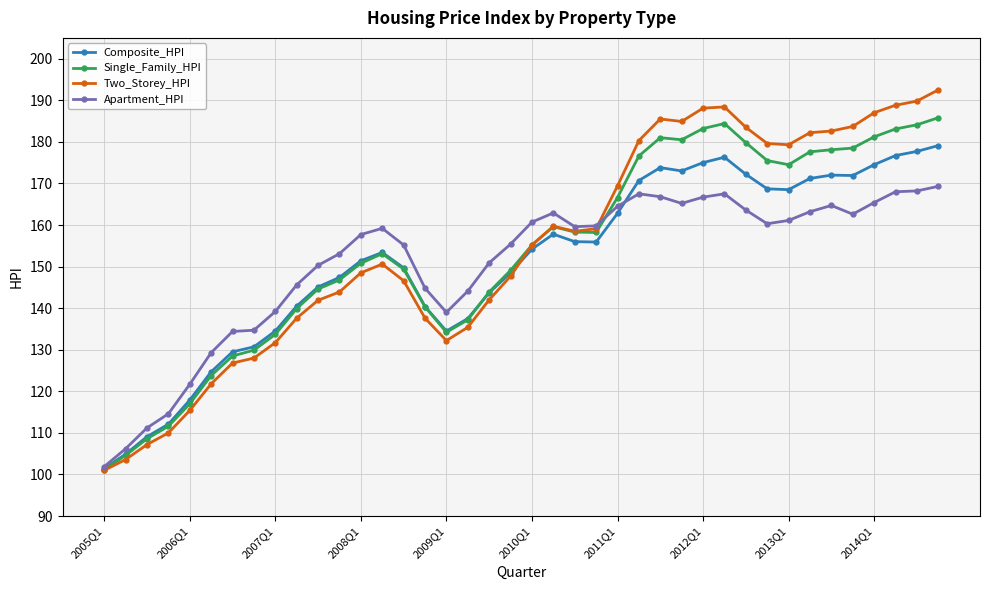

Rank the series by their maximum value, from highest to lowest.

Two_Storey_HPI, Single_Family_HPI, Composite_HPI, Apartment_HPI